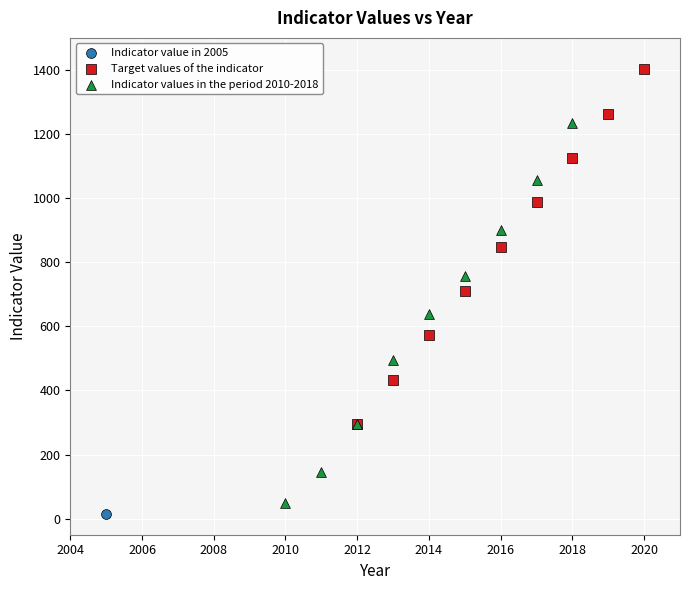

What are all the series names shown in the legend?

Indicator value in 2005, Target values of the indicator, Indicator values in the period 2010-2018